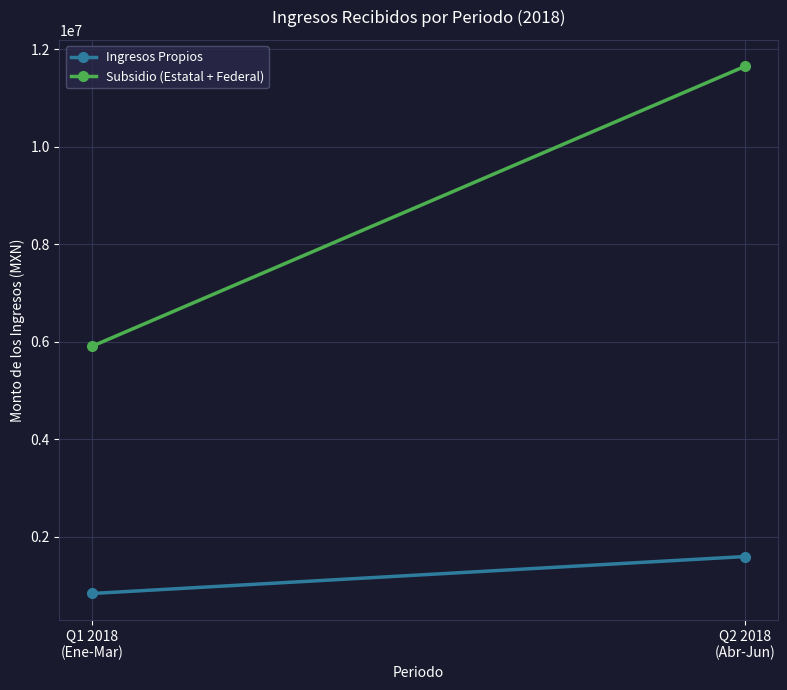

Rank the categories by Ingresos Propios value from highest to lowest.

Q2 2018
(Abr-Jun), Q1 2018
(Ene-Mar)